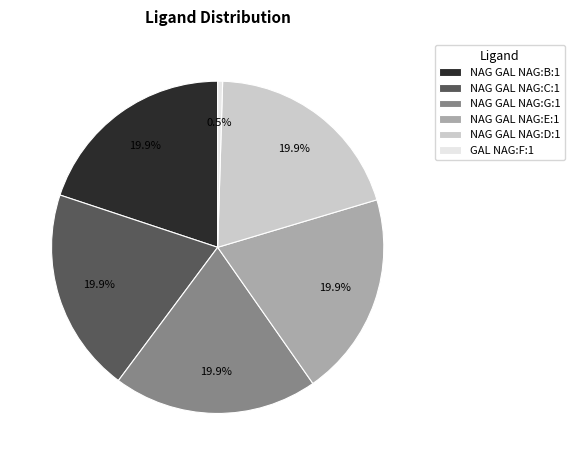

To the nearest percent, what is the average slice percentage?

17%